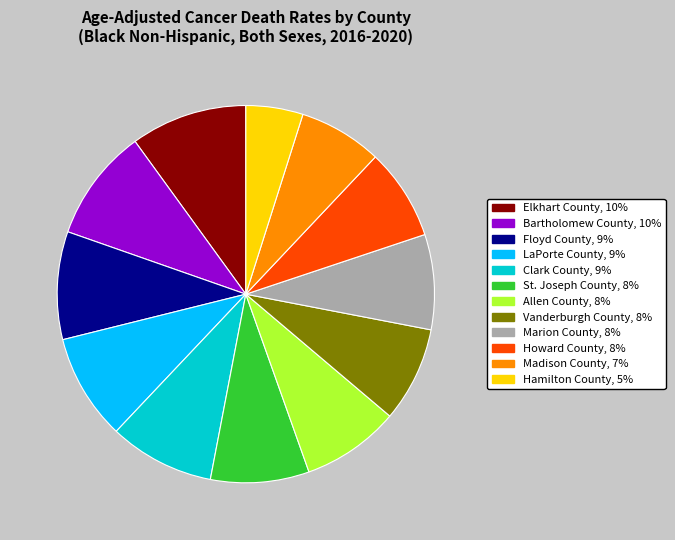

Does Vanderburgh County account for over 50% of the chart?

No